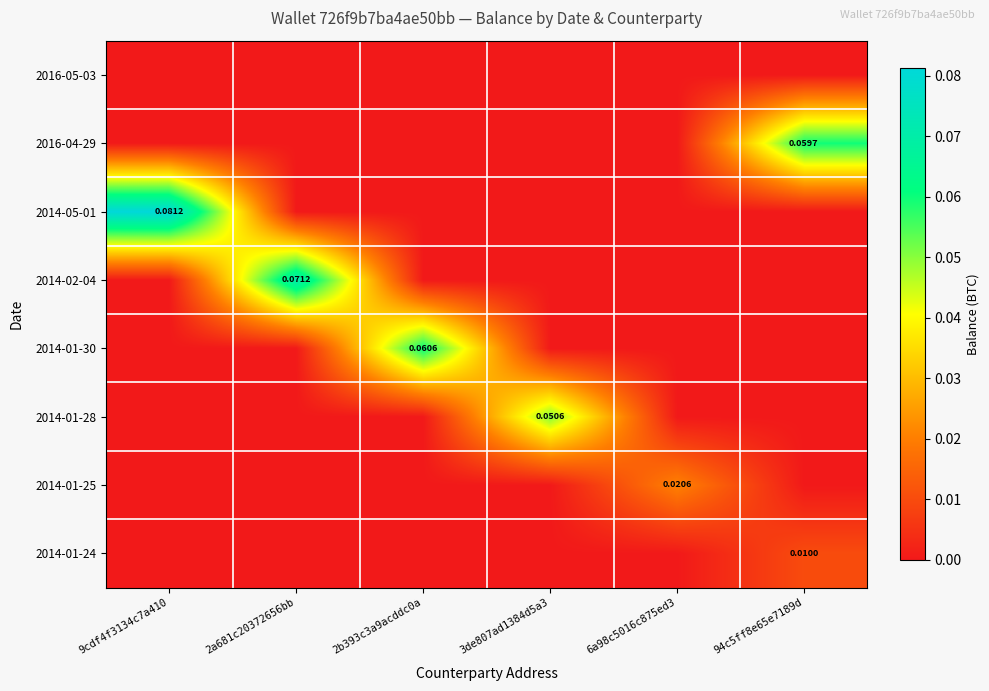

Where is 2014-01-30 nearest to the value 0?

9cdf4f3134c7a410